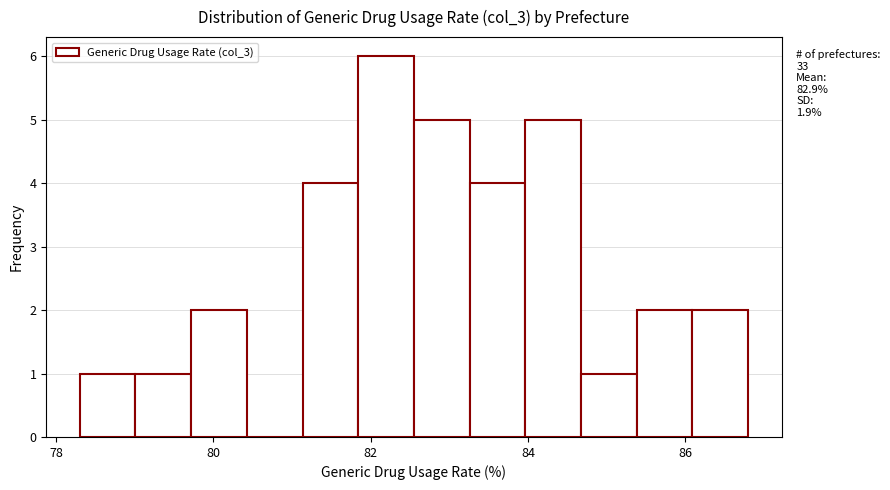

Read against the x-axis, roughly where is the centre of the tallest bar?

82.2